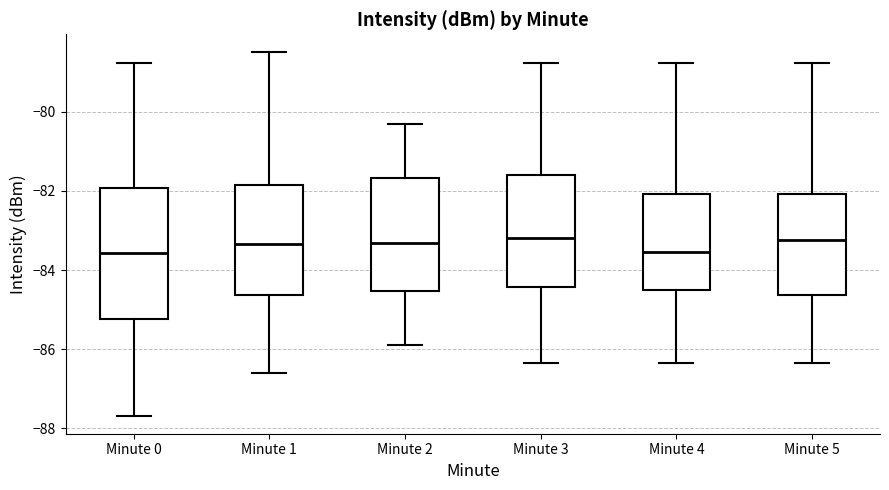

Reading left to right, read every box against the y-axis: the position of its median line, the range the box covers, and the ends of its whiskers. The values are not printed on the chart, so give them approximately, as read against the axis.

Minute 0: median -83.6, box -85.2 to -82.0, whiskers -87.6 to -78.8
Minute 1: median -83.4, box -84.6 to -81.8, whiskers -86.6 to -78.4
Minute 2: median -83.4, box -84.6 to -81.6, whiskers -85.8 to -80.2
Minute 3: median -83.2, box -84.4 to -81.6, whiskers -86.4 to -78.8
Minute 4: median -83.6, box -84.4 to -82.0, whiskers -86.4 to -78.8
Minute 5: median -83.2, box -84.6 to -82.0, whiskers -86.4 to -78.8